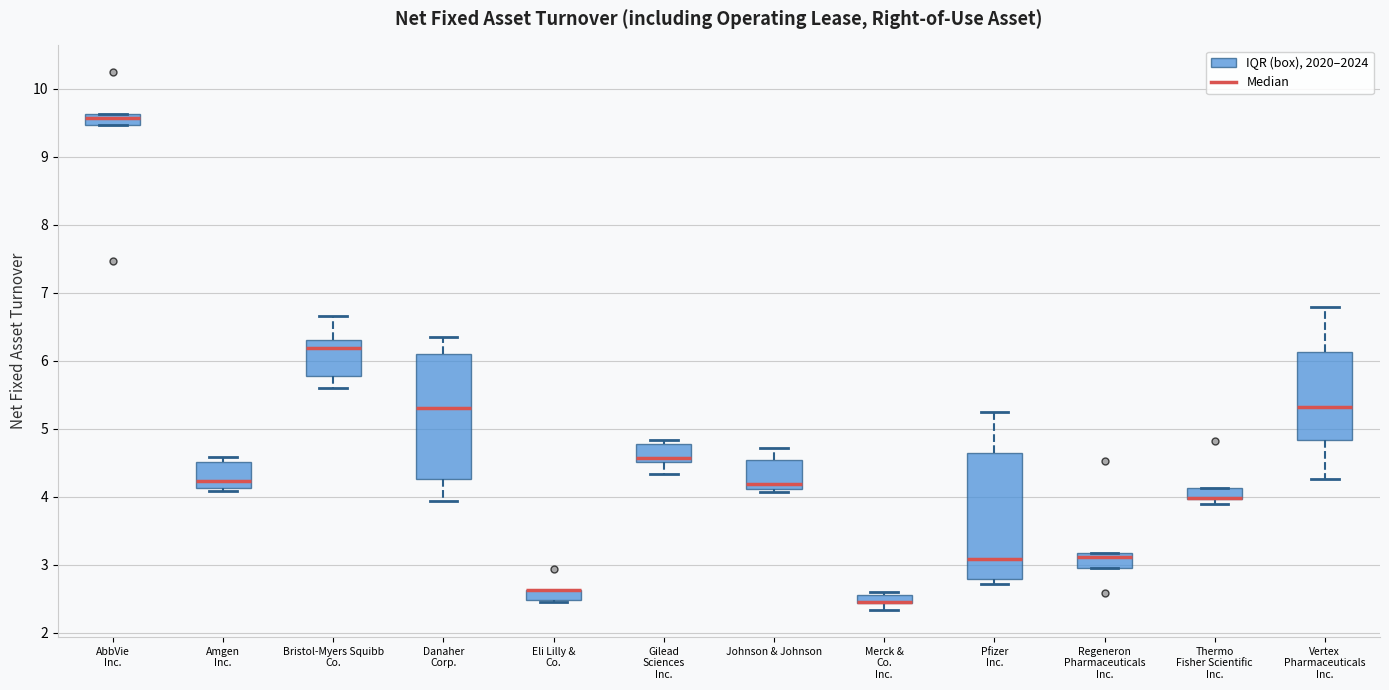

Where is the upper edge of the box for Thermo Fisher Scientific Inc. on the y-axis? The values are not printed on the chart, so give them approximately, as read against the axis.

4.1